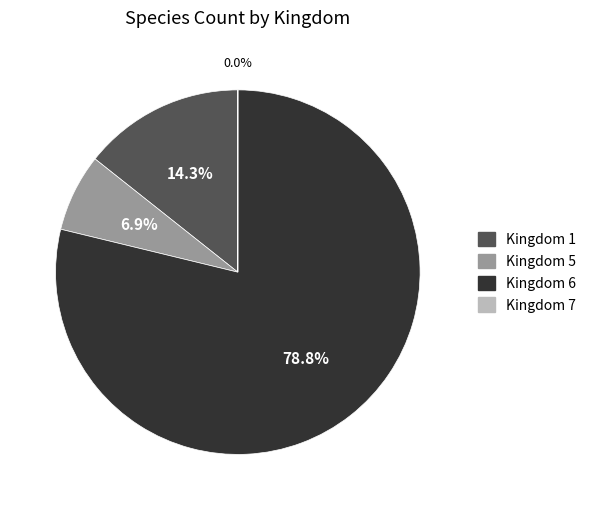

What percentage is NOT represented by Kingdom 5?

93.1%